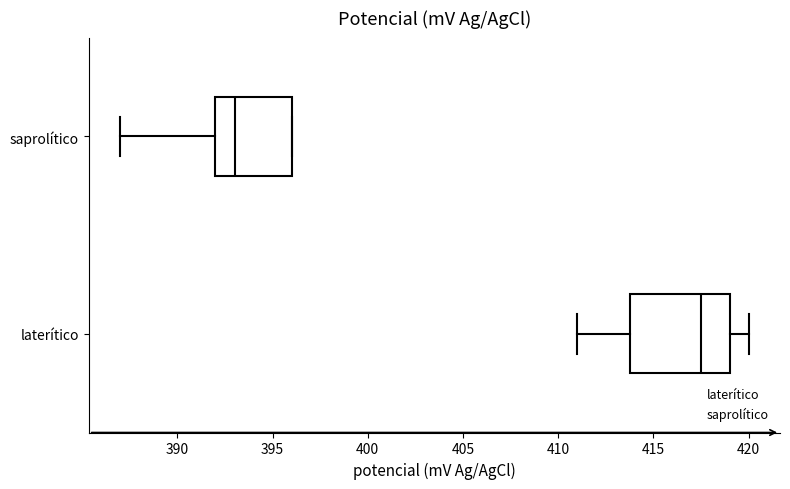

Reading bottom to top, read every box against the x-axis: the position of its median line, the range the box covers, and the ends of its whiskers. The values are not printed on the chart, so give them approximately, as read against the axis.

laterítico: median 417.5, box 414.0 to 419.0, whiskers 411.0 to 420.0
saprolítico: median 393.0, box 392.0 to 396.0, whiskers 387.0 to 396.0